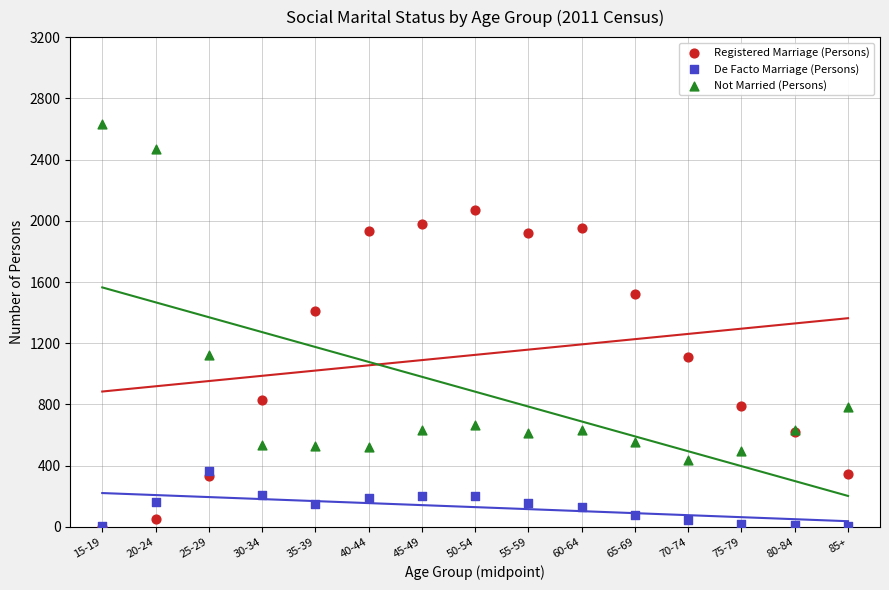

Across all series, what Y value is closest to 1317?

1409